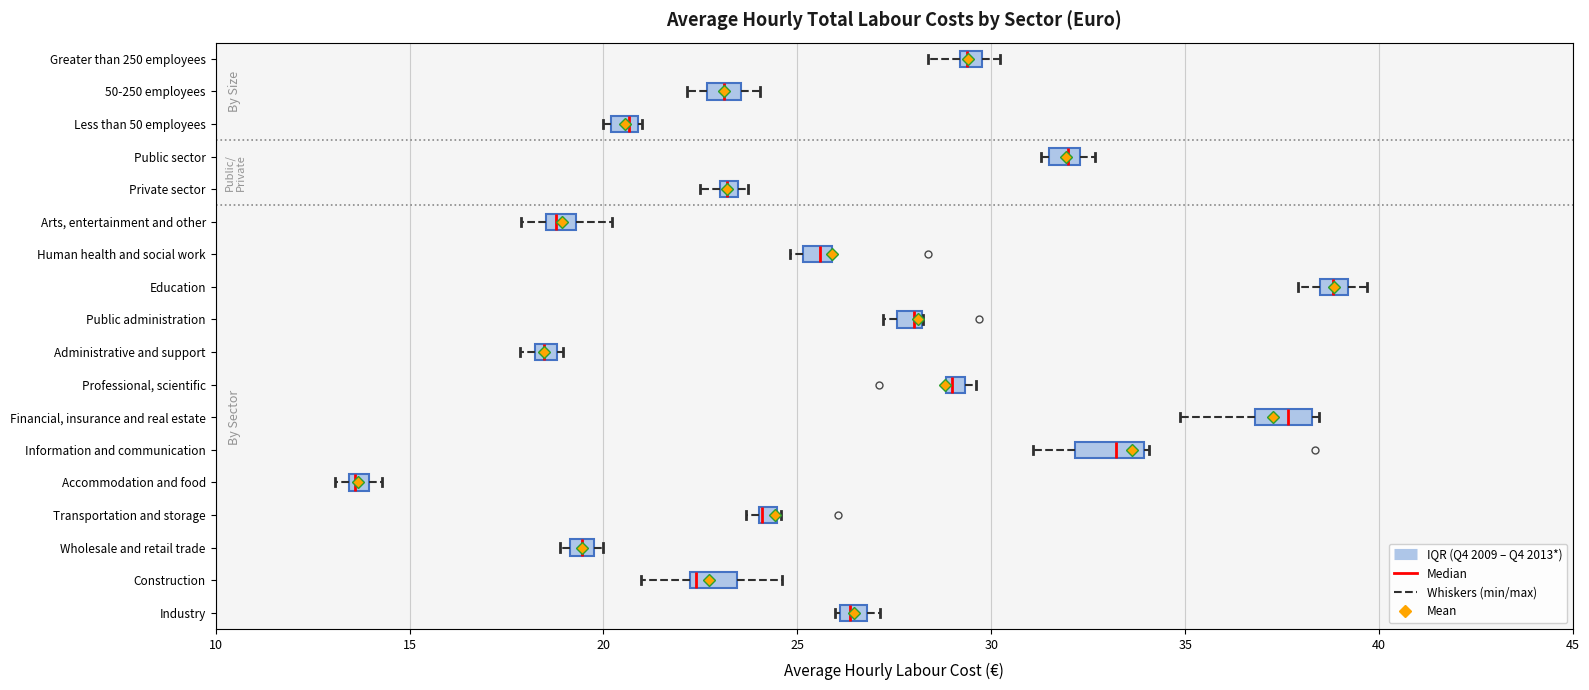

Where is the left edge of the box for Public administration on the x-axis? The values are not printed on the chart, so give them approximately, as read against the axis.

27.5